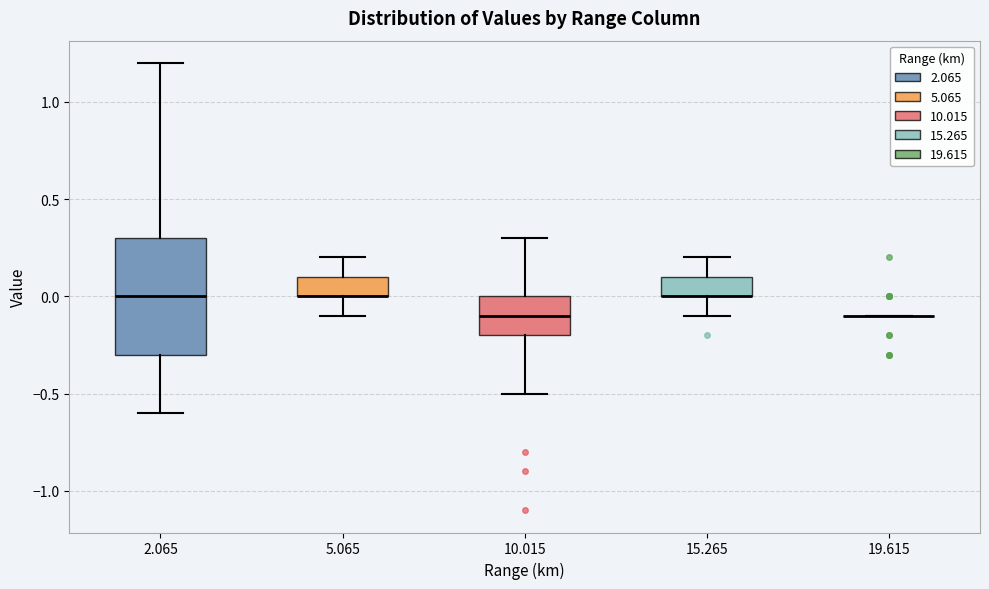

Where does the upper whisker of the box at x = 5.065 end on the y-axis? The values are not printed on the chart, so give them approximately, as read against the axis.

0.2